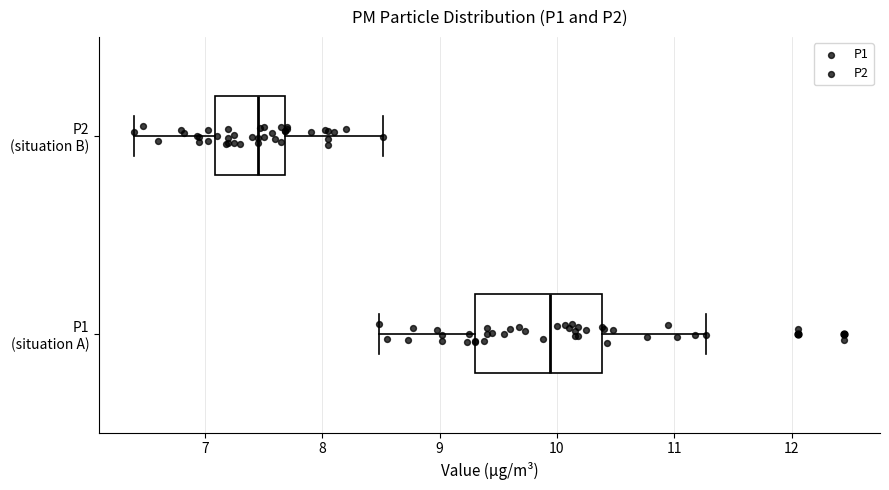

Comparing the boxes themselves (not the whiskers), which one is the widest?

P1 (situation A)